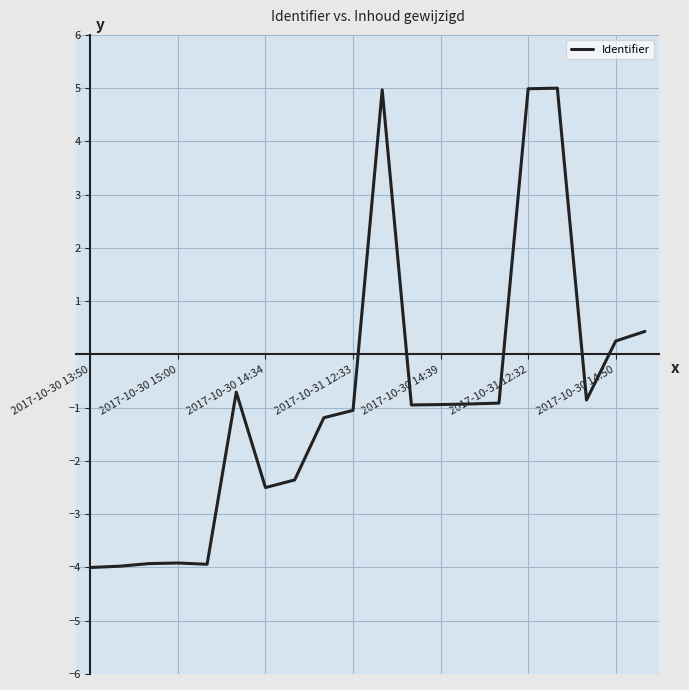

What is the difference between the maximum and minimum values?

9.0